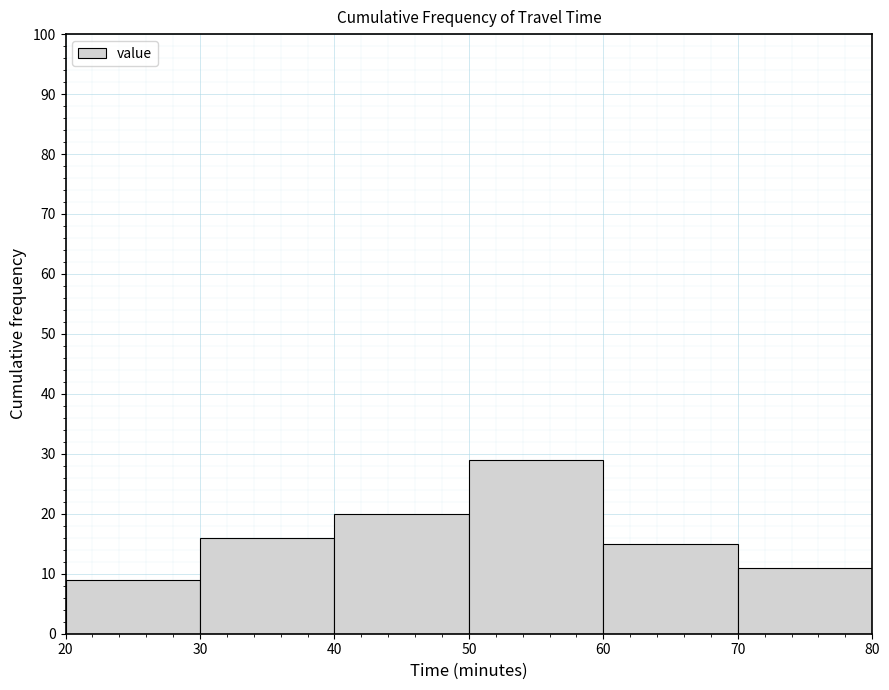

Reading left to right, list every bar in this chart as the range it spans on the x-axis followed by its height. The values are not printed on the chart, so give them approximately, as read against the axis.

20 to 30: 9
30 to 40: 16
40 to 50: 20
50 to 60: 29
60 to 70: 15
70 to 80: 11